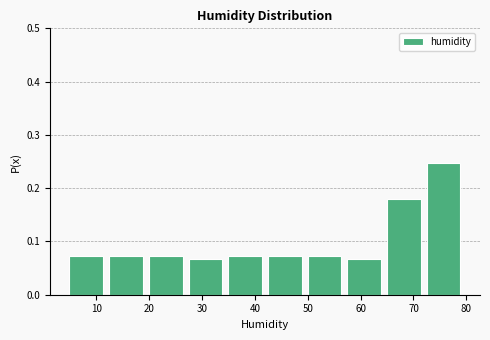

Which range on the x-axis has the tallest bar?

72 to 79